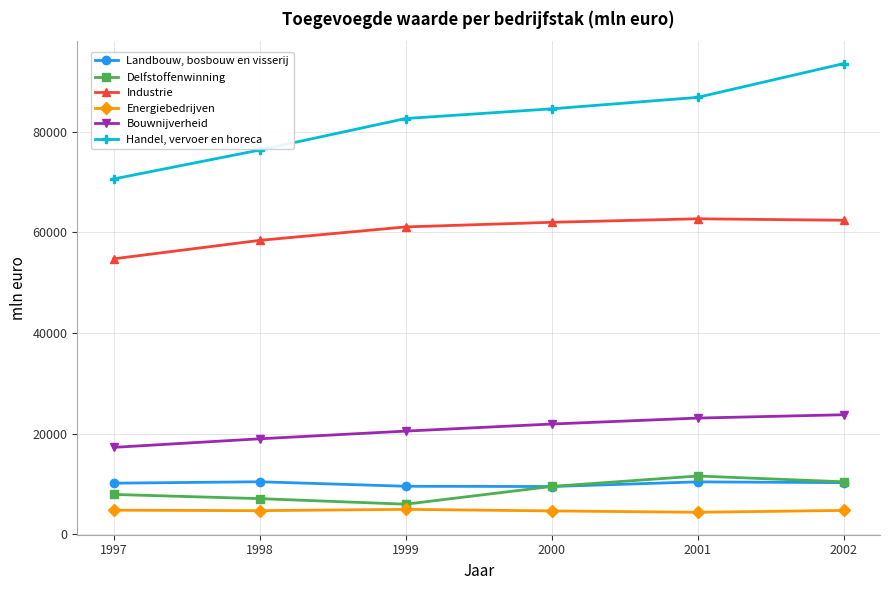

The value of Landbouw, bosbouw en visserij at 2000 is 9488. True or false?

True